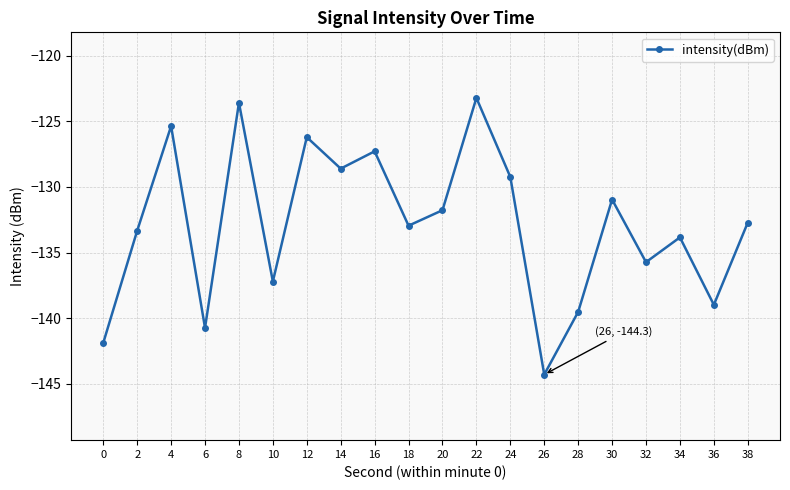

What is the maximum value shown in the chart?

-123.2